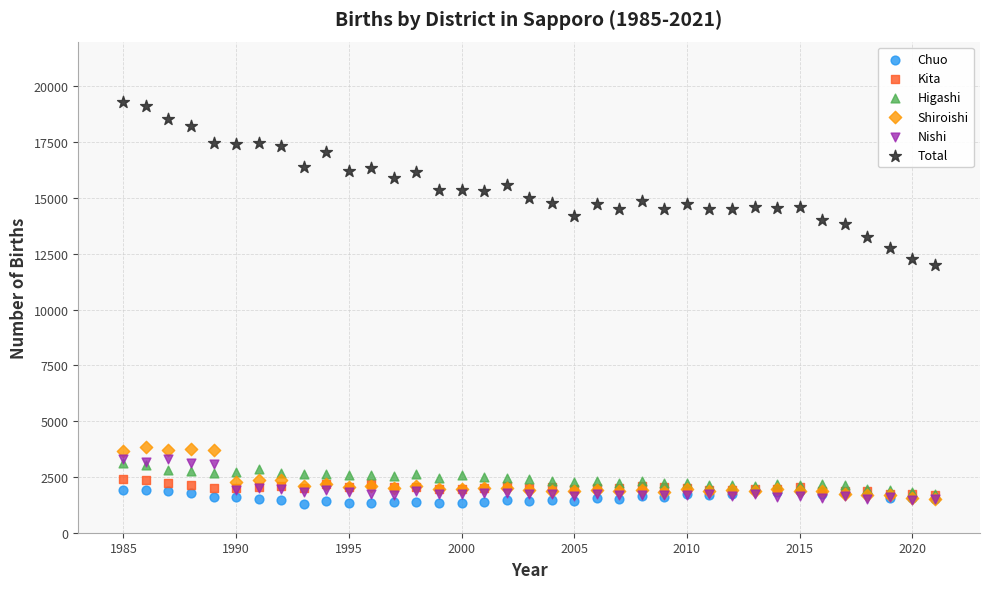

What are all the series names shown in the legend?

Chuo, Kita, Higashi, Shiroishi, Nishi, Total